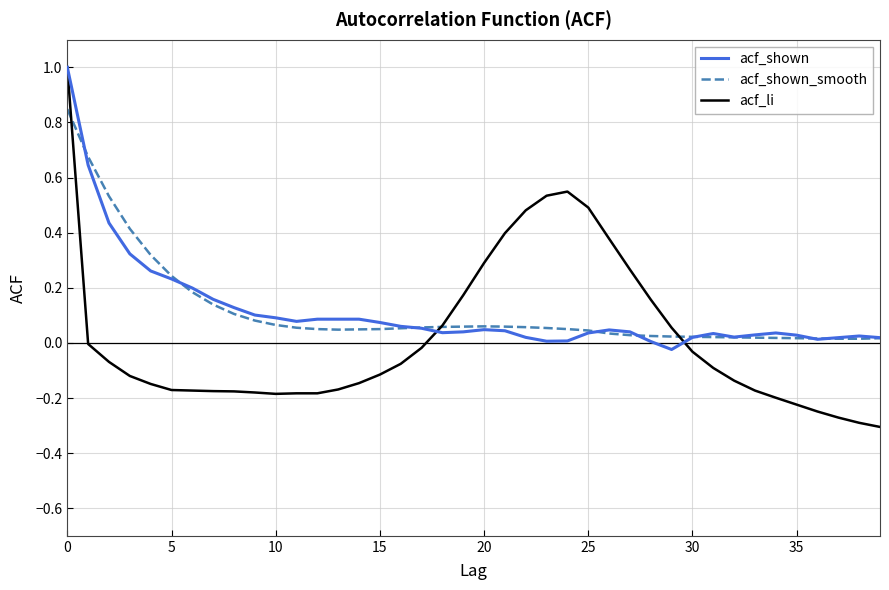

True or false: acf_shown and acf_shown_smooth intersect in this chart.

True